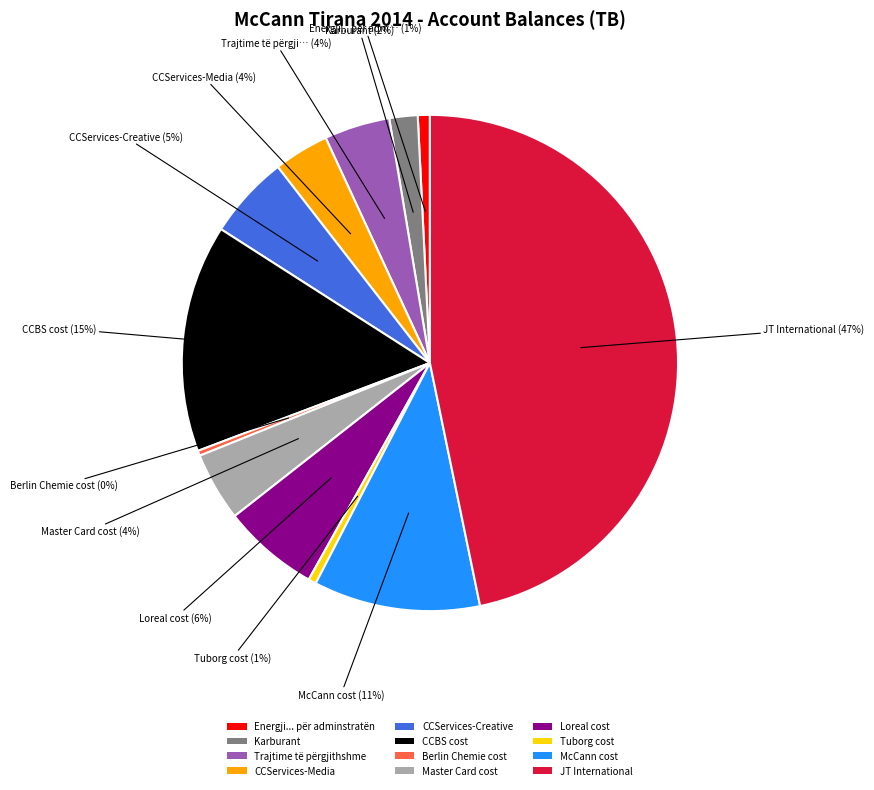

Is the sum of CCServices-Creative and Trajtime të përgjithshme greater than half?

No